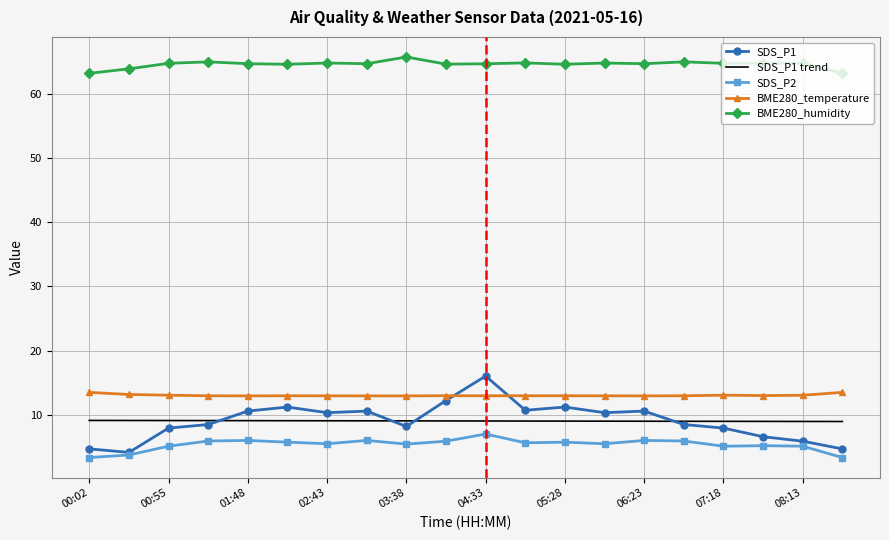

Which series has the largest total across all categories?

BME280_humidity